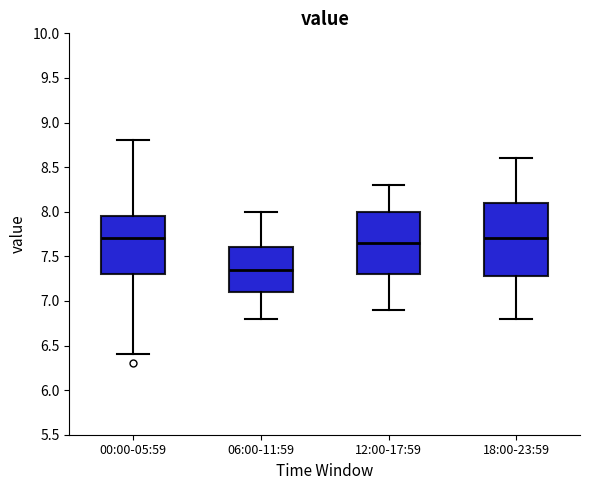

Reading left to right, transcribe this box plot: for each box, give where its median line is, the range the box spans, and where its two whiskers end, as read against the y-axis. The values are not printed on the chart, so give them approximately, as read against the axis.

00:00-05:59: median 7.70, box 7.30 to 7.95, whiskers 6.40 to 8.80
06:00-11:59: median 7.35, box 7.10 to 7.60, whiskers 6.80 to 8.00
12:00-17:59: median 7.65, box 7.30 to 8.00, whiskers 6.90 to 8.30
18:00-23:59: median 7.70, box 7.30 to 8.10, whiskers 6.80 to 8.60